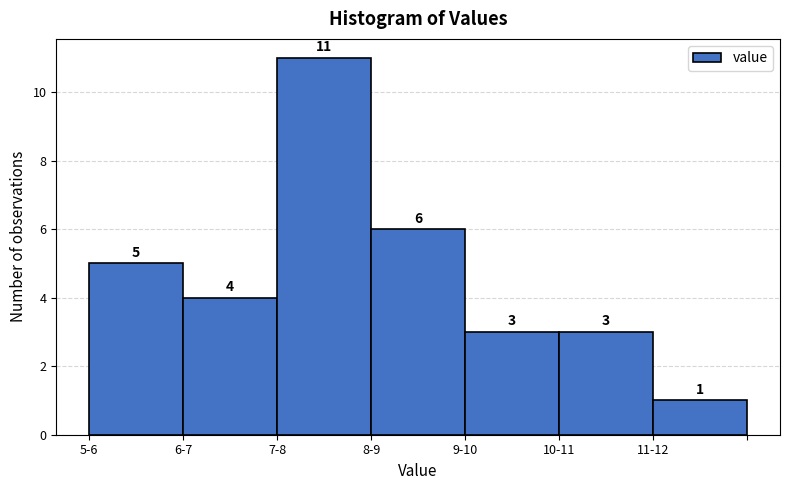

Reading left to right, extract all data points from this chart.

5	4	11	6	3	3	1